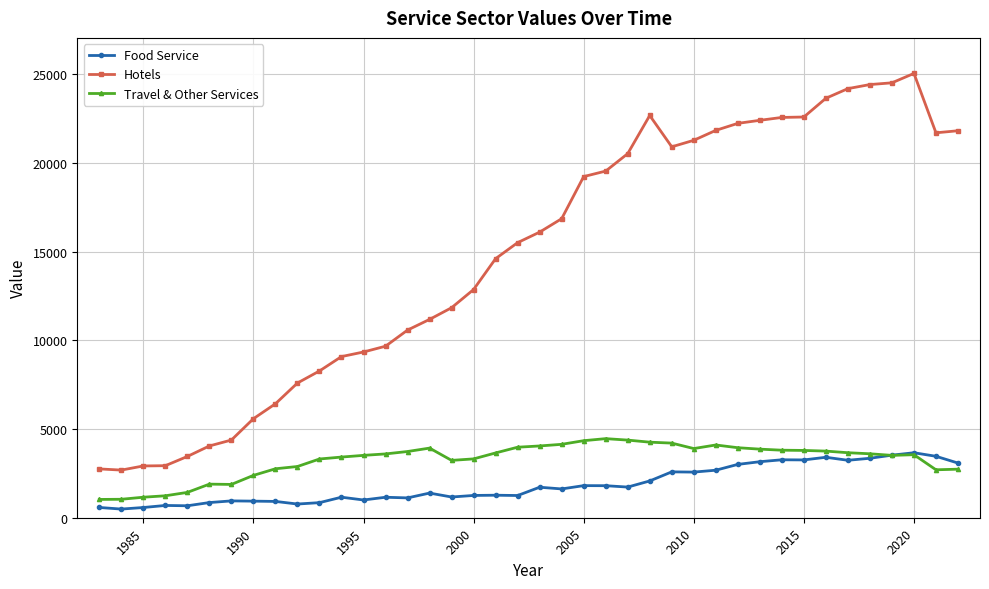

What is the value of the Travel & Other Services point at the 14th from the left?

3596